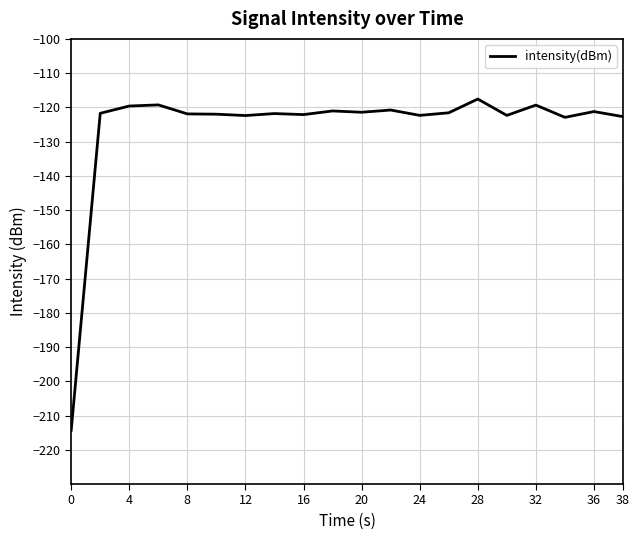

What is the difference between the maximum and minimum values?

96.8